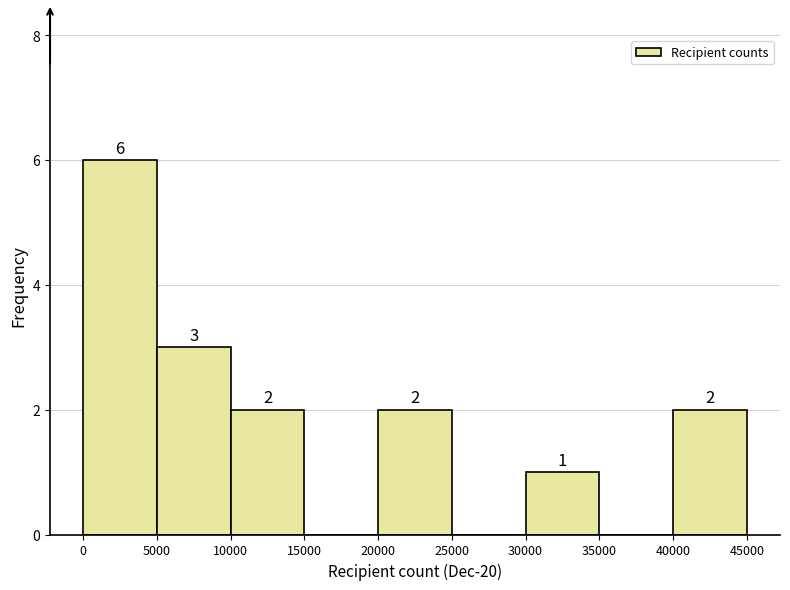

Which range on the x-axis has the tallest bar?

0 to 5000